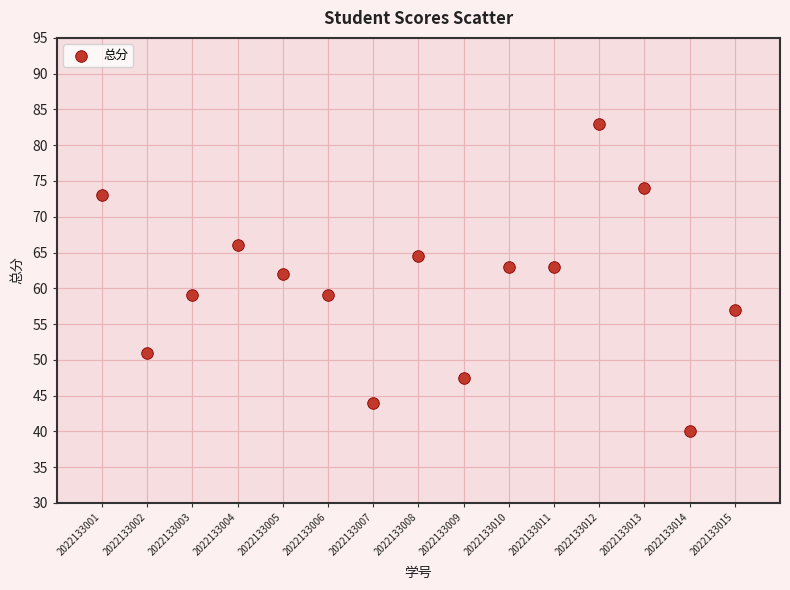

What Y value in the scatter plot is closest to 61?

62.0